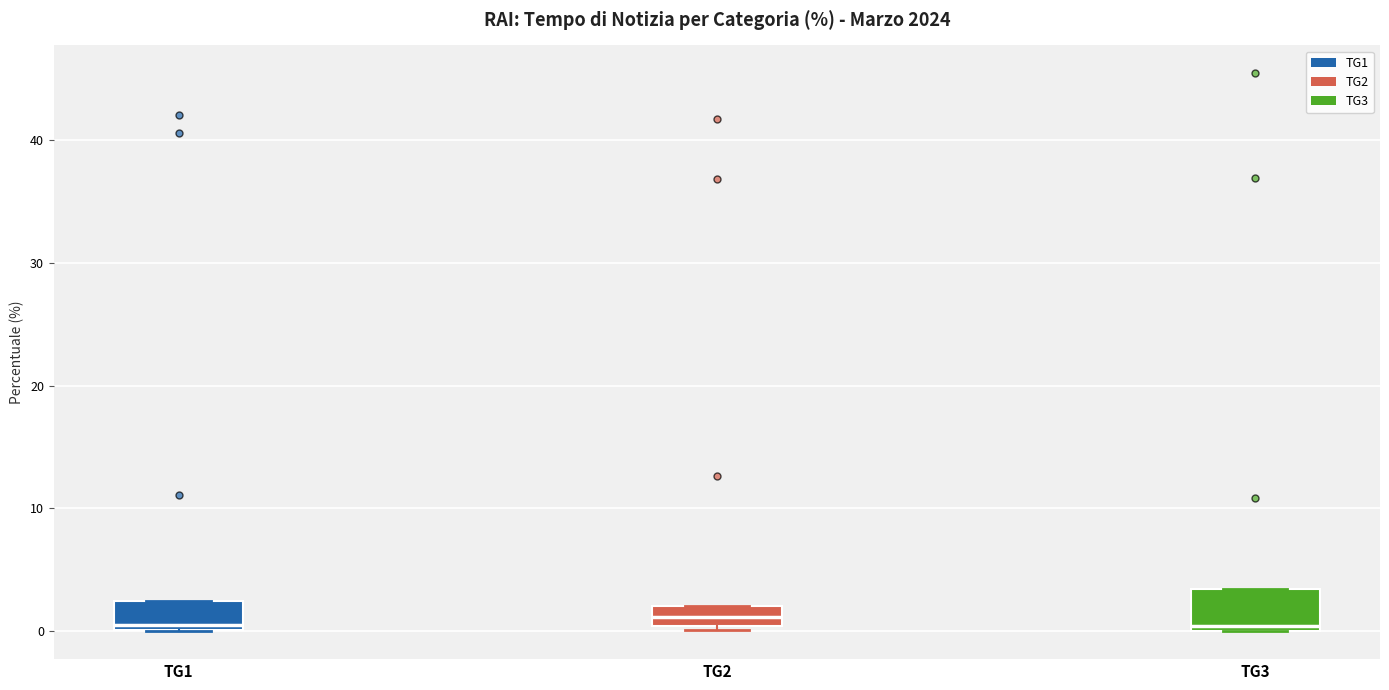

Which box is the tallest, from its lower edge to its upper edge?

TG3